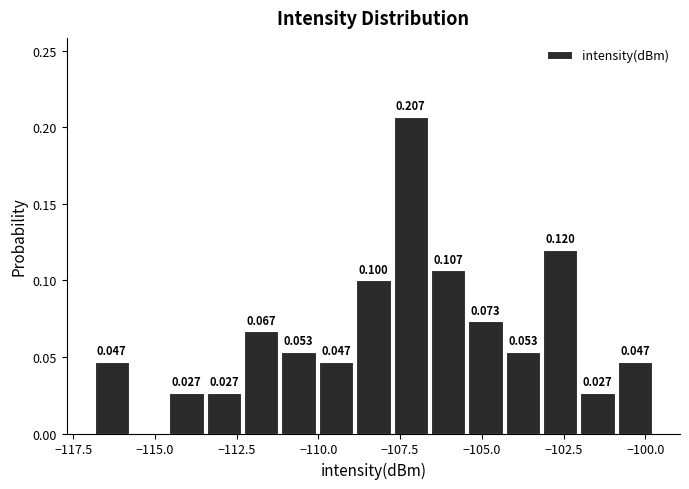

Read against the x-axis, roughly where is the centre of the tallest bar?

-107.0